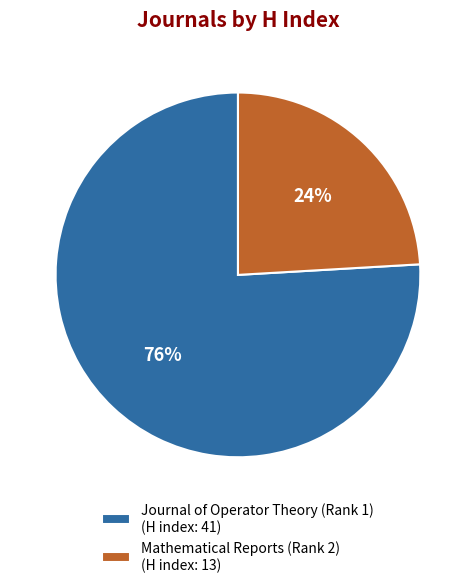

Which slice represents more than half of the pie?

Journal of Operator Theory (Rank 1)